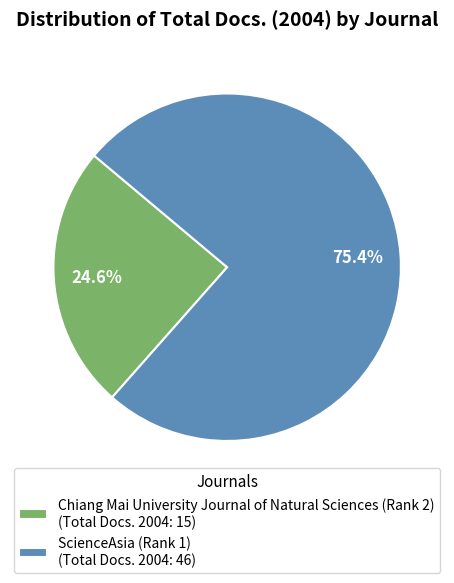

Approximately how many times larger is the value at ScienceAsia (Rank 1) (Total Docs. 2004: 46) compared to Chiang Mai University Journal of Natural Sciences (Rank 2) (Total Docs. 2004: 15)?

3.1